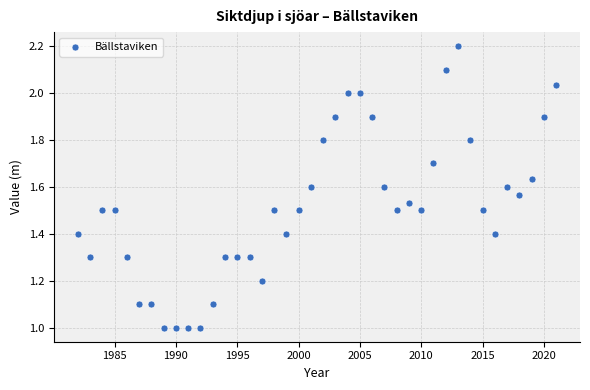

What is the range of X values (max minus min)?

39.0